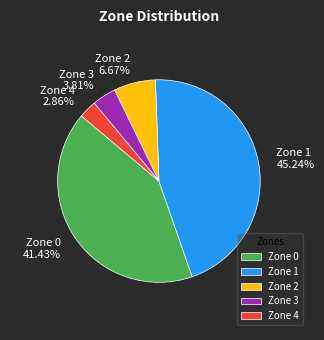

The Zone 0 slice represents 49% of the pie. True or false?

False